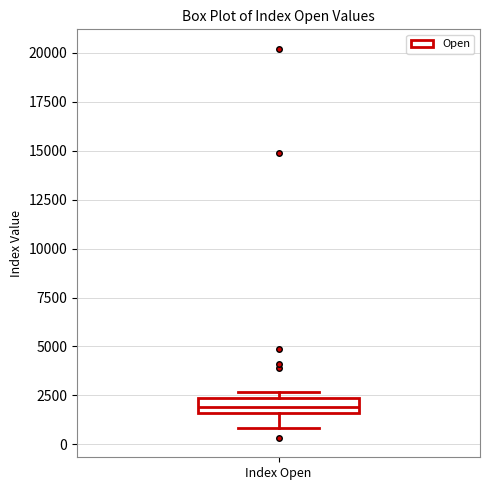

Read this box plot against the y-axis: the position of the median line, the range covered by the box, and the ends of both whiskers. The values are not printed on the chart, so give them approximately, as read against the axis.

median 2000, box 1500 to 2500, whiskers 1000 to 2500 (just above the box's upper edge)